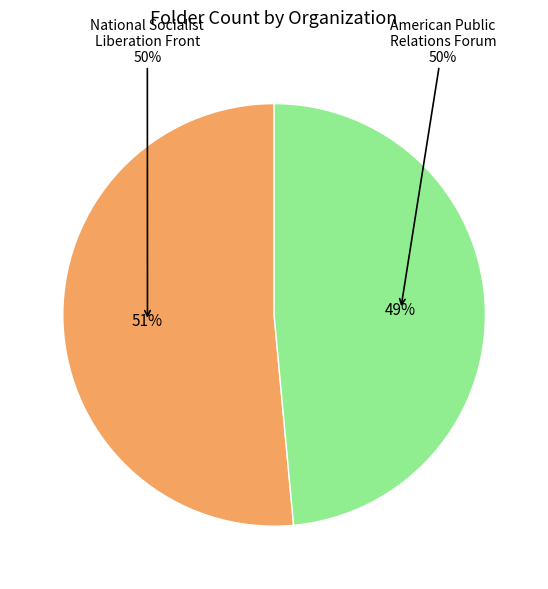

Which category has the smallest portion of the pie?

American Public Relations Forum, Inc.